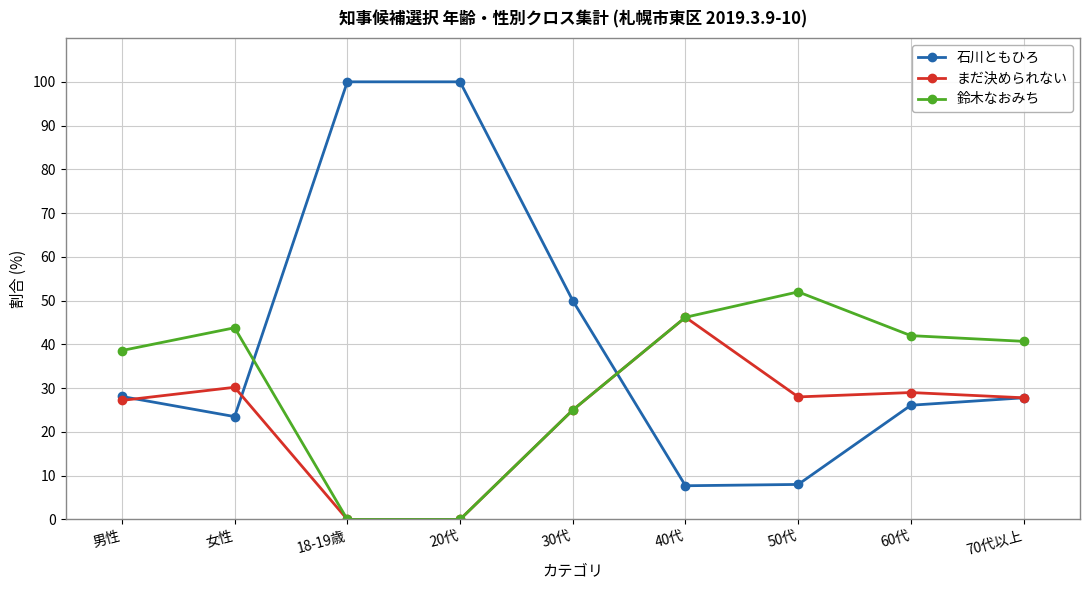

List the series in order of their peak value, lowest first.

まだ決められない, 鈴木なおみち, 石川ともひろ